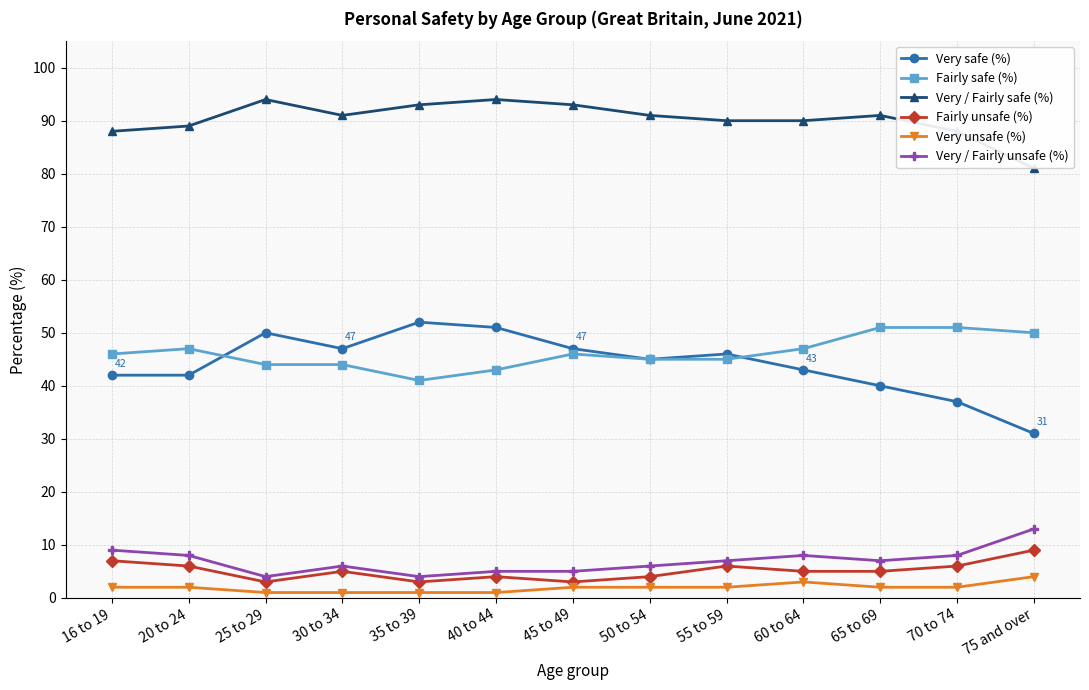

True or false: Very safe (%) and Very / Fairly unsafe (%) cross at least once.

False